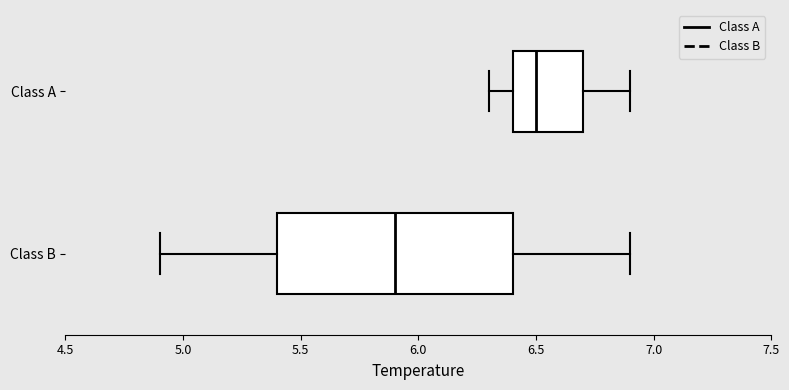

Reading bottom to top, read every box against the x-axis: the position of its median line, the range the box covers, and the ends of its whiskers. The values are not printed on the chart, so give them approximately, as read against the axis.

Class B: median 5.9, box 5.4 to 6.4, whiskers 4.9 to 6.9
Class A: median 6.5, box 6.4 to 6.7, whiskers 6.3 to 6.9